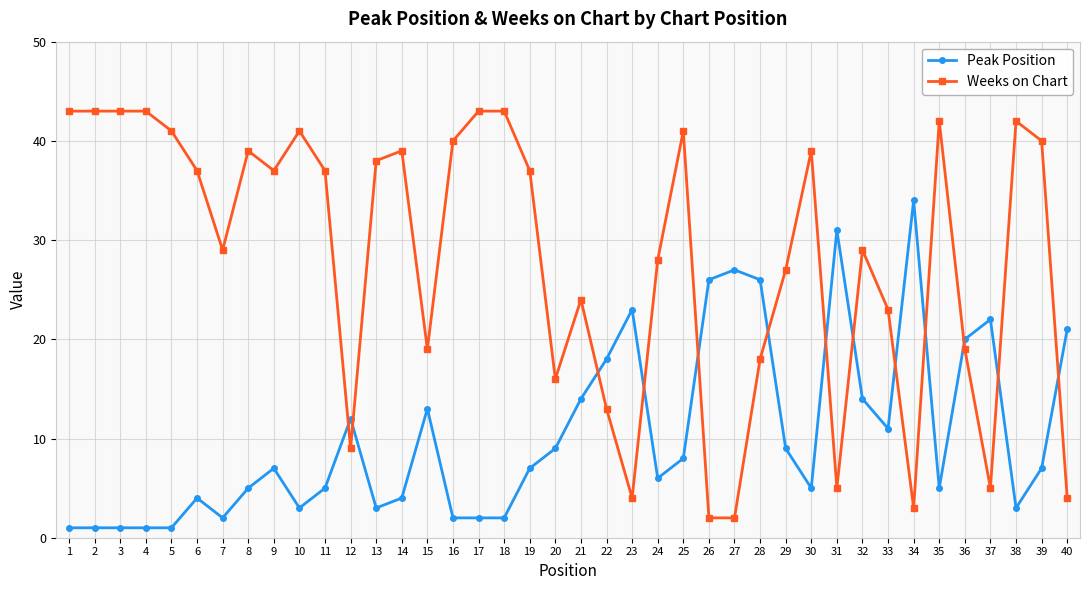

Rank the series at 25 from highest to lowest value.

Weeks on Chart, Peak Position